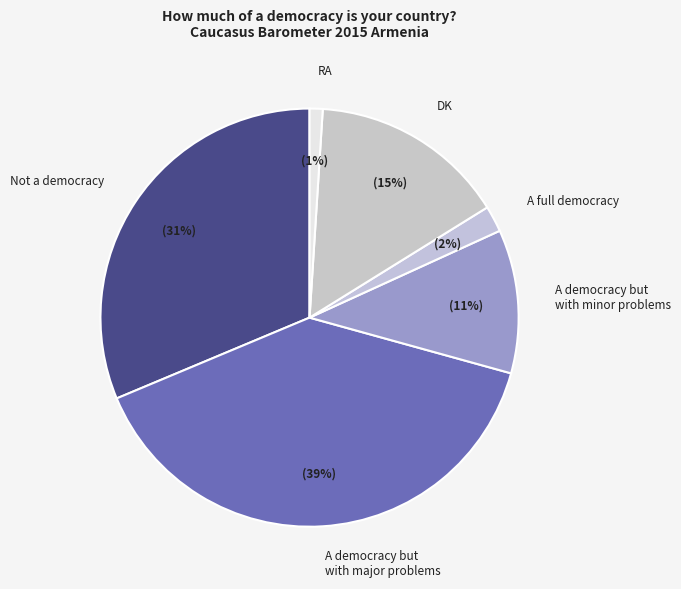

Does any single category account for the majority?

No